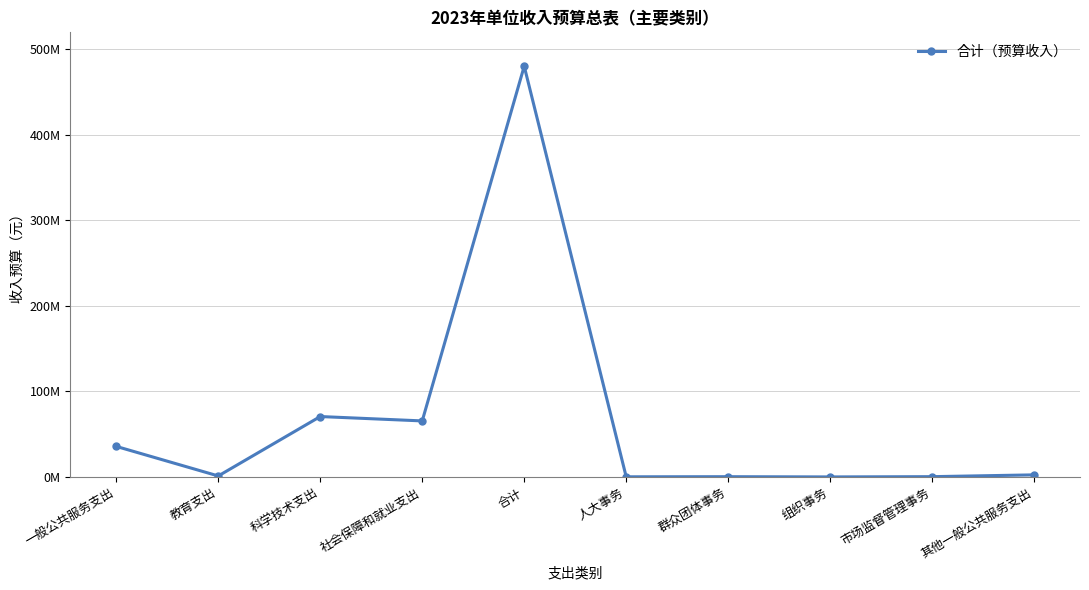

How many interior local peaks (higher than both neighbors) does the data have?

3